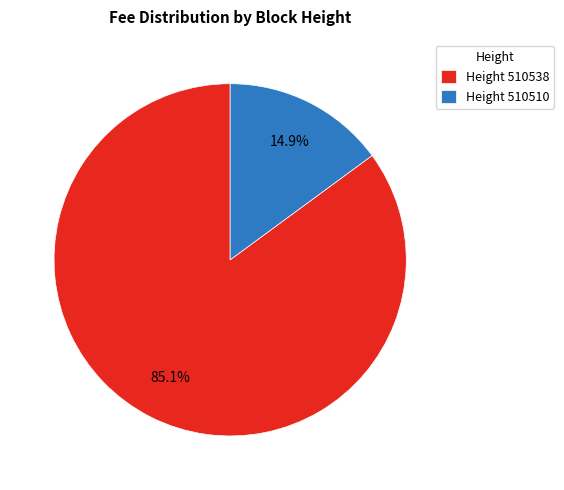

Which category accounts for the majority?

Height 510538